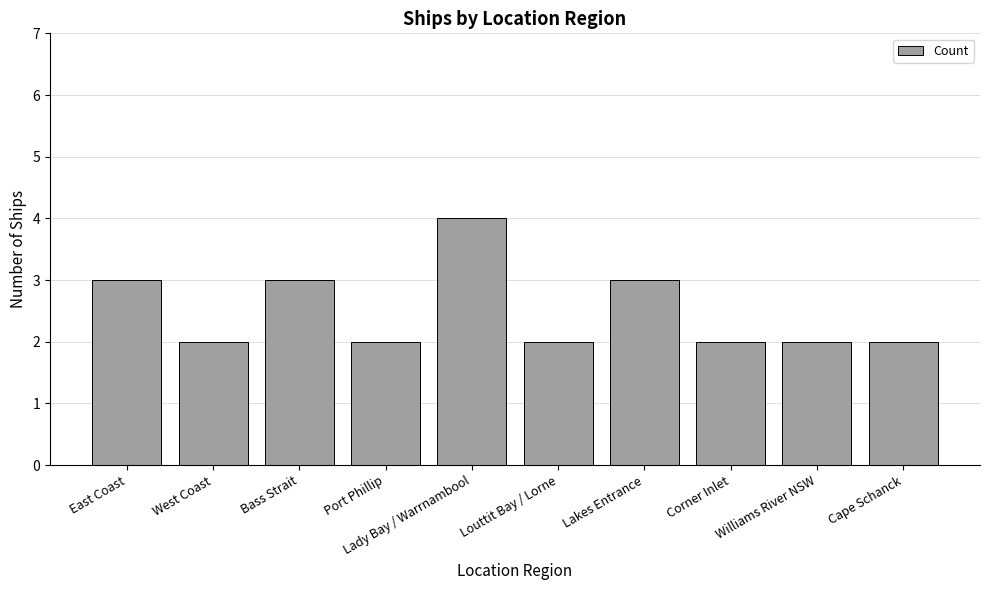

True or false: the data shows 4 at Bass Strait.

False